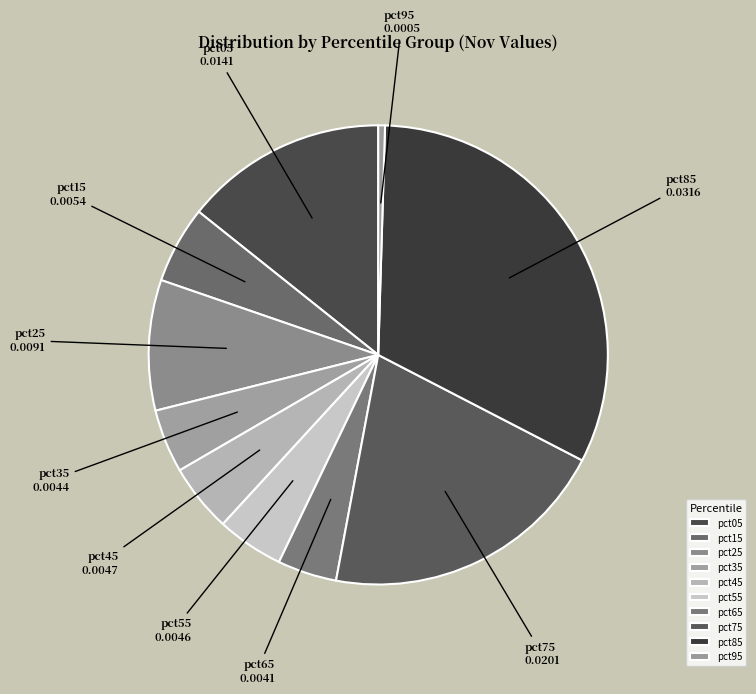

How many segments does this pie chart have?

10